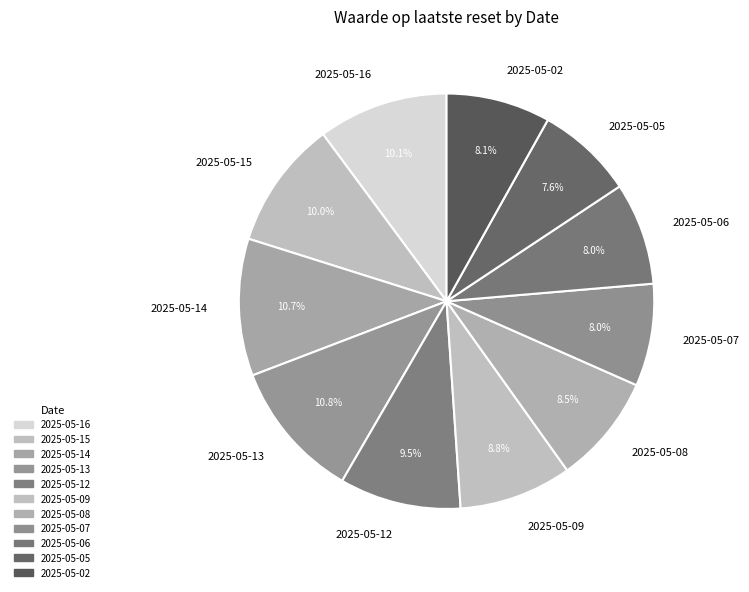

How many slices are in this pie chart?

11